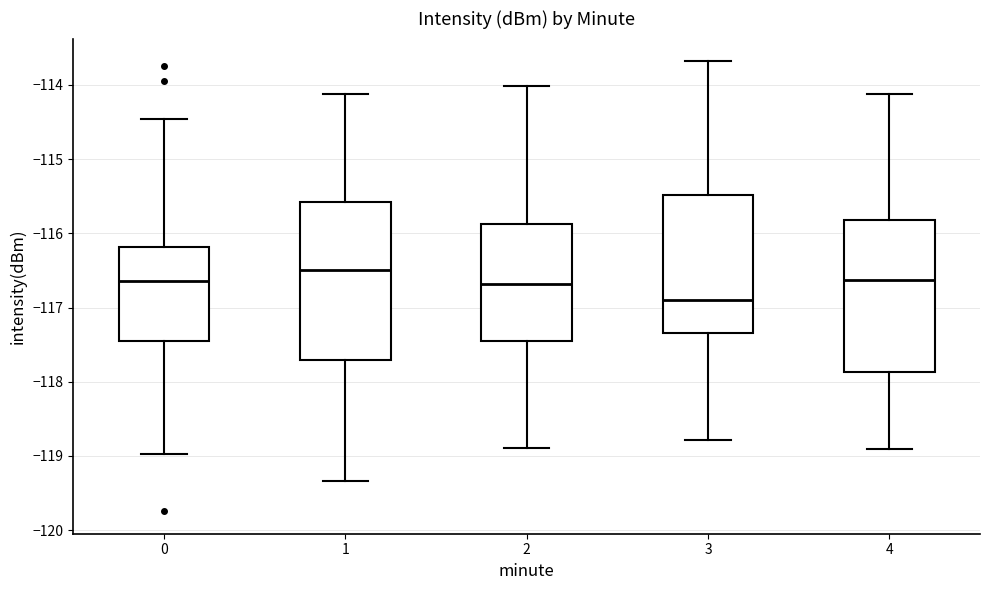

Reading left to right, transcribe this box plot: for each box, give where its median line is, the range the box spans, and where its two whiskers end, as read against the y-axis. The values are not printed on the chart, so give them approximately, as read against the axis.

0: median -116.6, box -117.4 to -116.2, whiskers -119.0 to -114.5
1: median -116.5, box -117.7 to -115.6, whiskers -119.3 to -114.1
2: median -116.7, box -117.5 to -115.9, whiskers -118.9 to -114.0
3: median -116.9, box -117.3 to -115.5, whiskers -118.8 to -113.7
4: median -116.6, box -117.9 to -115.8, whiskers -118.9 to -114.1